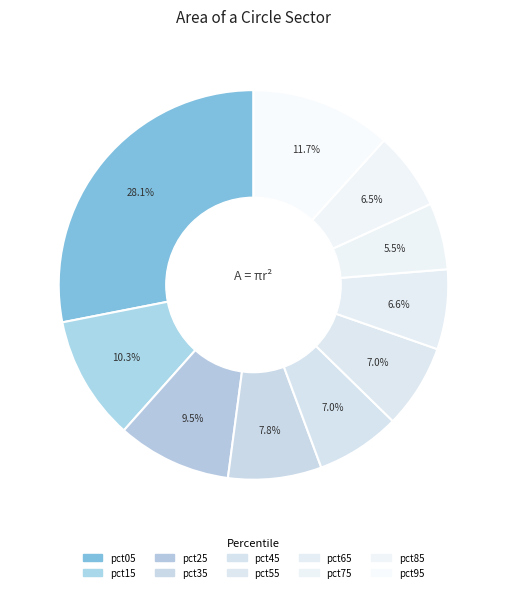

How many segments does this pie chart have?

10